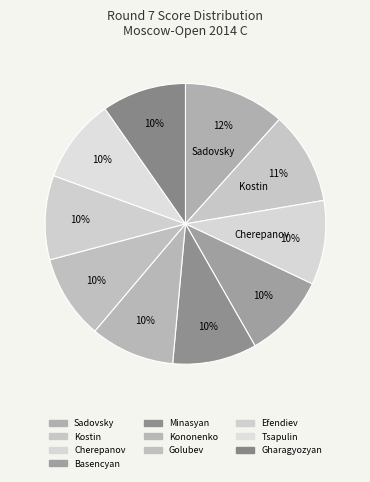

How many slices are in this pie chart?

10